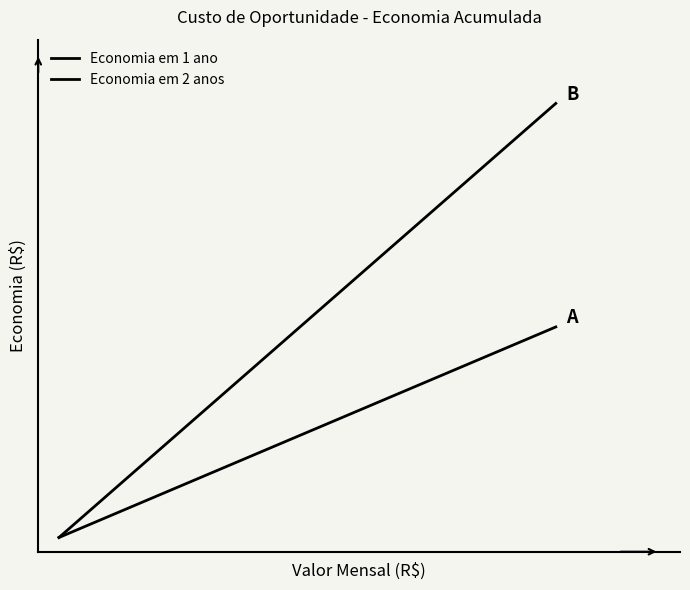

Reading left to right, what are all the values shown in this chart?

Economia em 1 ano: 0.0	296.1
Economia em 2 anos: 0.0	610.4